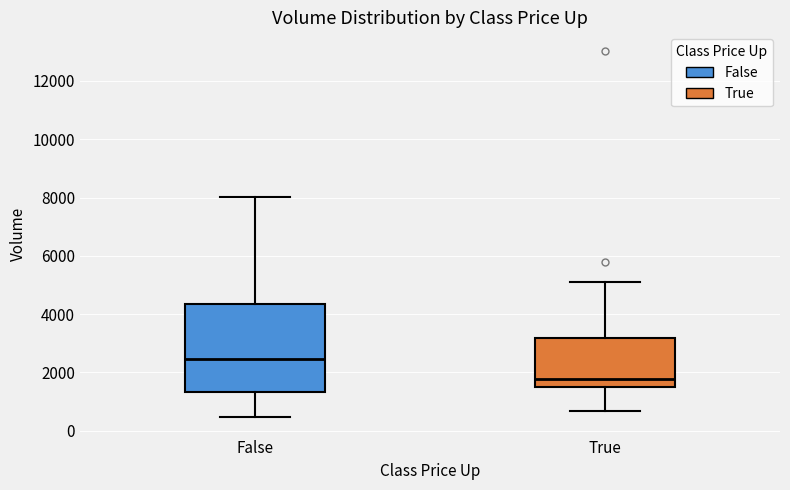

Where does the median line of the box for True sit on the y-axis? The values are not printed on the chart, so give them approximately, as read against the axis.

1800